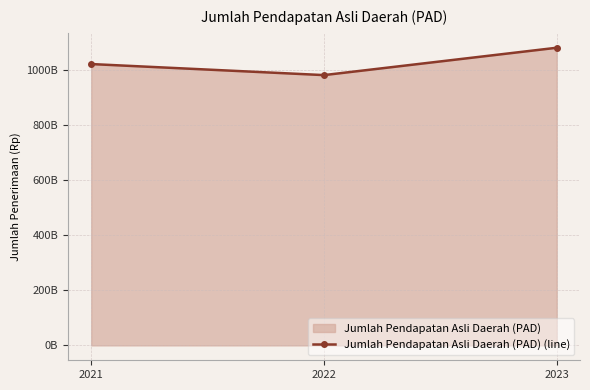

Between 2021 and 2022, which is larger?

2021